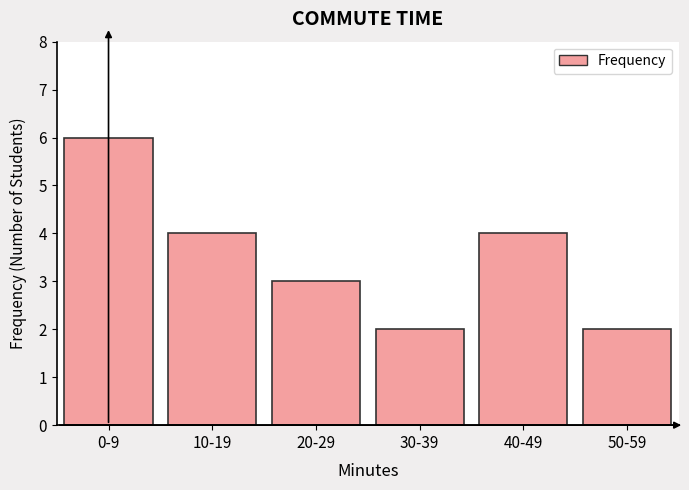

Reading left to right, transcribe all the data shown in this chart.

6	4	3	2	4	2